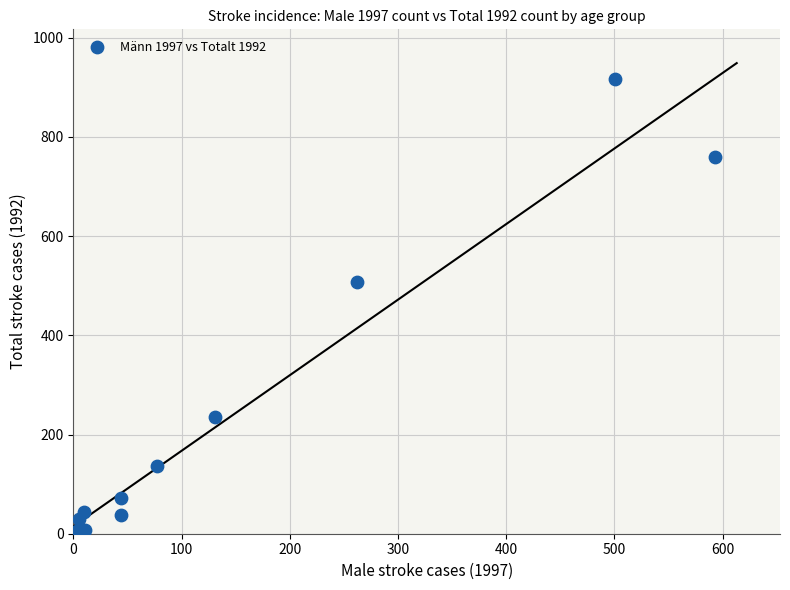

What Y value in the scatter plot is closest to 460?

507